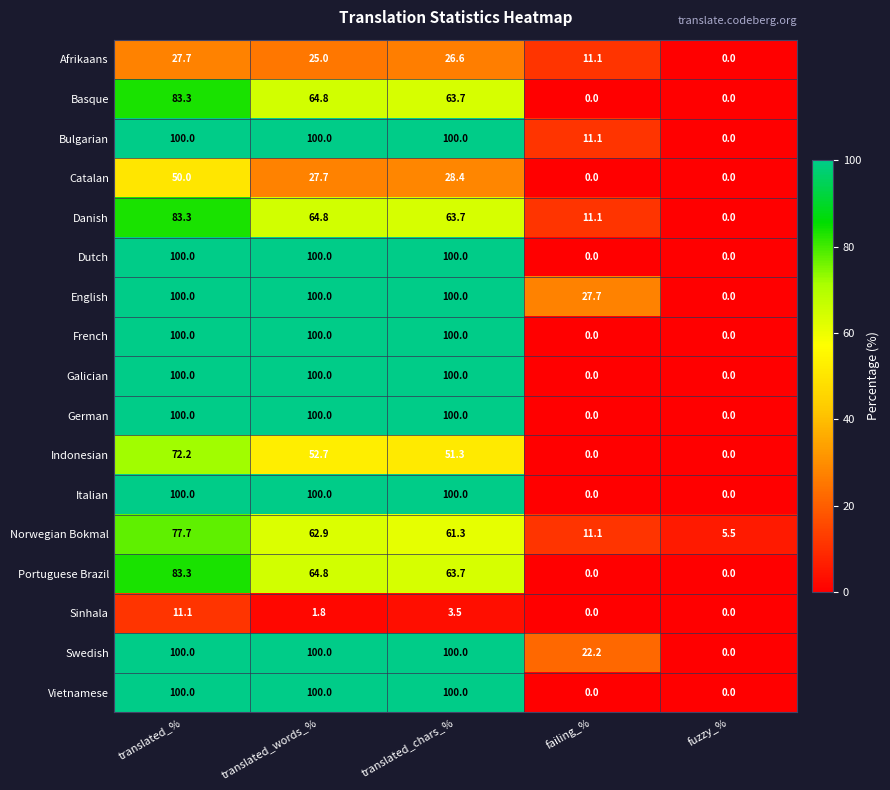

At how many categories does at least one series exceed 95?

3